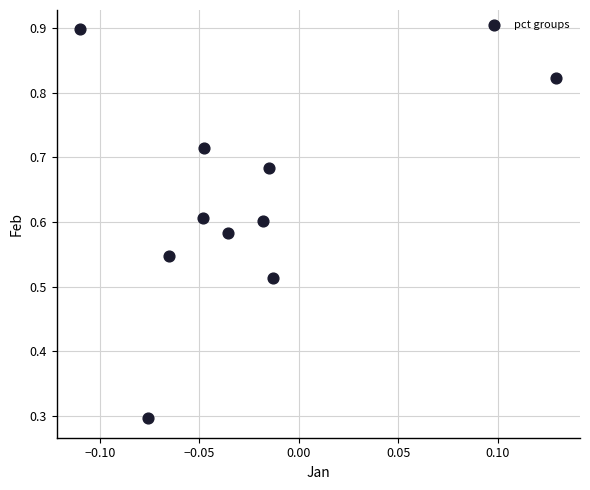

What Y value in the scatter plot is closest to 0?

0.3